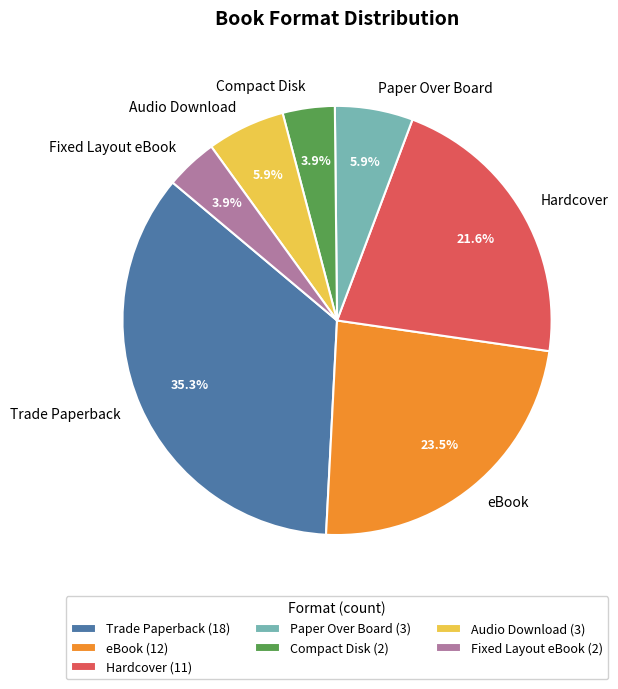

Does eBook account for over 50% of the chart?

No